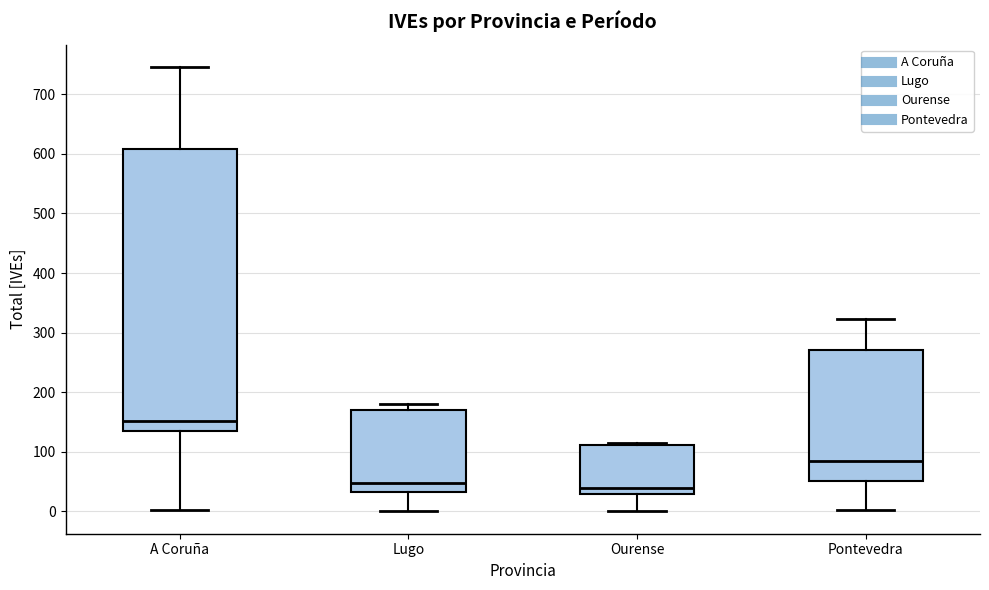

Where does the upper whisker of the box for Pontevedra end on the y-axis? The values are not printed on the chart, so give them approximately, as read against the axis.

320